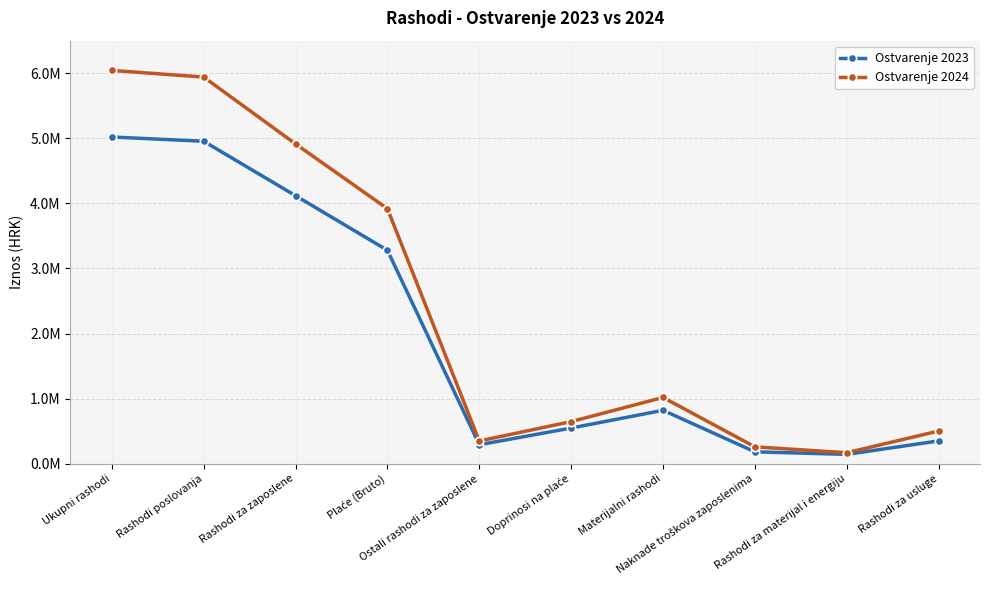

What is the greatest value displayed?

6042776.3